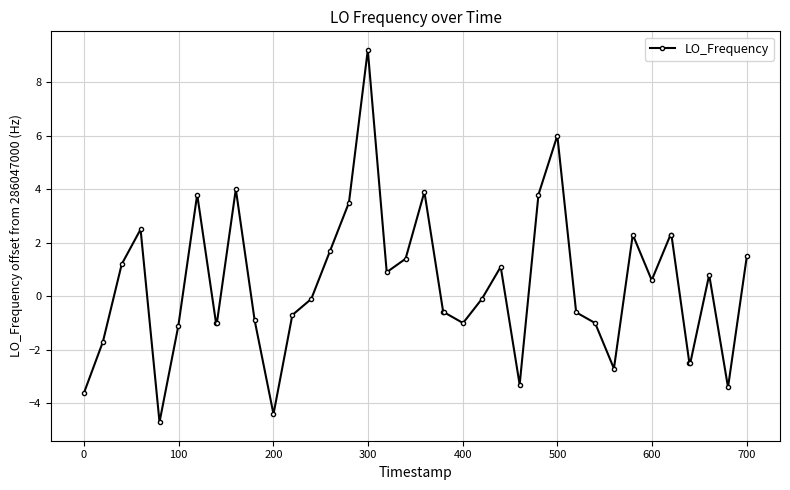

What is the value of the 29th point from the left?

-0.6